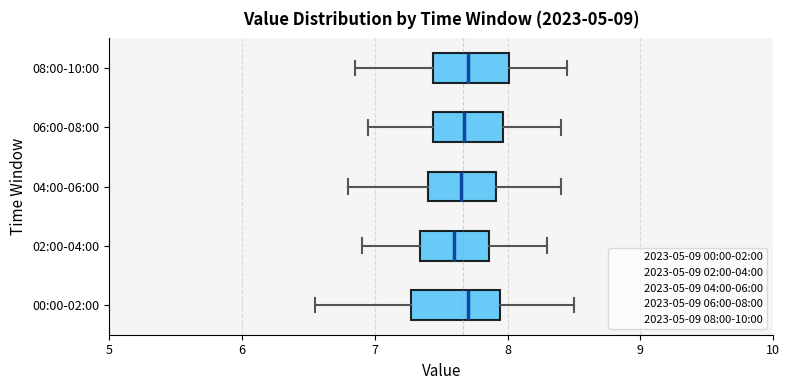

Reading bottom to top, transcribe this box plot: for each box, give where its median line is, the range the box spans, and where its two whiskers end, as read against the x-axis. The values are not printed on the chart, so give them approximately, as read against the axis.

00:00-02:00: median 7.7, box 7.3 to 7.9, whiskers 6.6 to 8.5
02:00-04:00: median 7.6, box 7.3 to 7.9, whiskers 6.9 to 8.3
04:00-06:00: median 7.7, box 7.4 to 7.9, whiskers 6.8 to 8.4
06:00-08:00: median 7.7, box 7.4 to 8.0, whiskers 7.0 to 8.4
08:00-10:00: median 7.7, box 7.4 to 8.0, whiskers 6.9 to 8.5